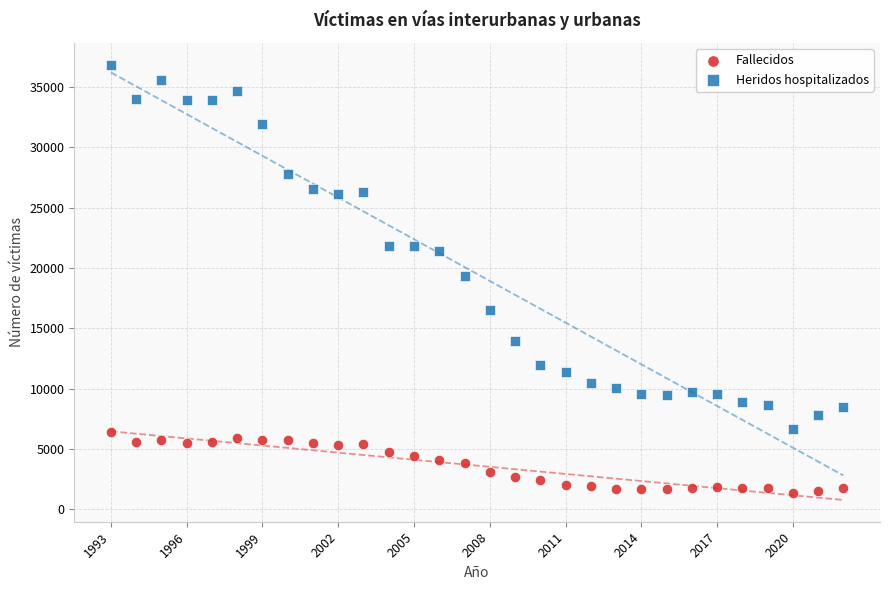

Which series contains the lowest Y value?

Fallecidos